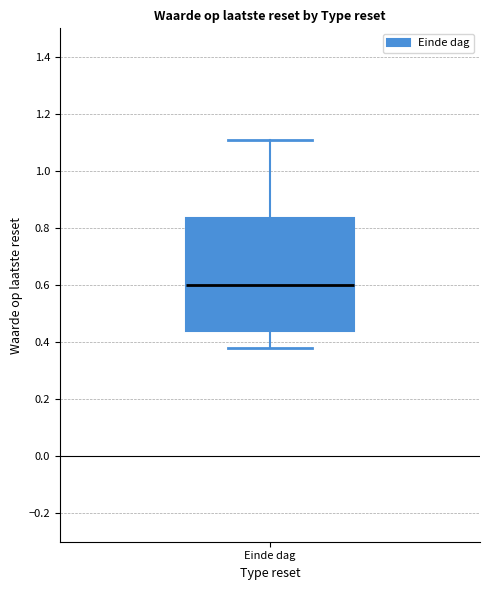

Transcribe this box plot: give where the median line is, the range the box spans, and where the two whiskers end, as read against the y-axis. The values are not printed on the chart, so give them approximately, as read against the axis.

median 0.60, box 0.44 to 0.84, whiskers 0.38 to 1.12